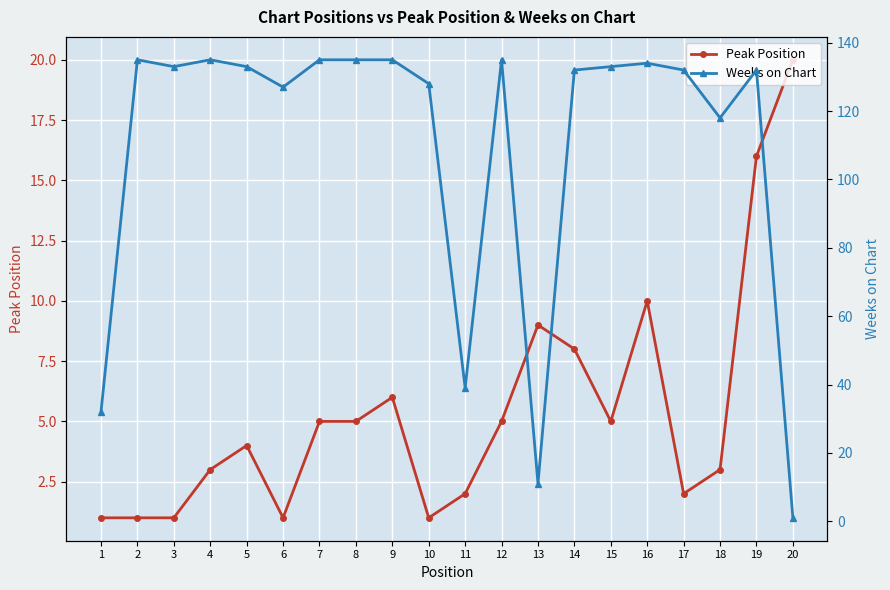

What is the approximate value of Peak Position at 13, to the nearest 5?

10